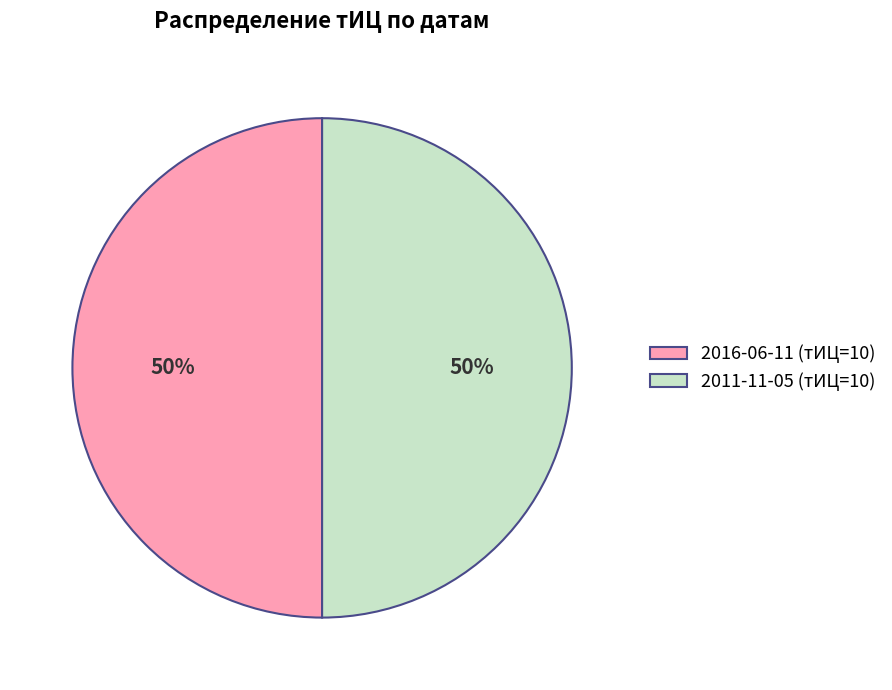

Approximately how many times larger is the value at 2016-06-11 (тИЦ=10) compared to 2011-11-05 (тИЦ=10)?

1.0